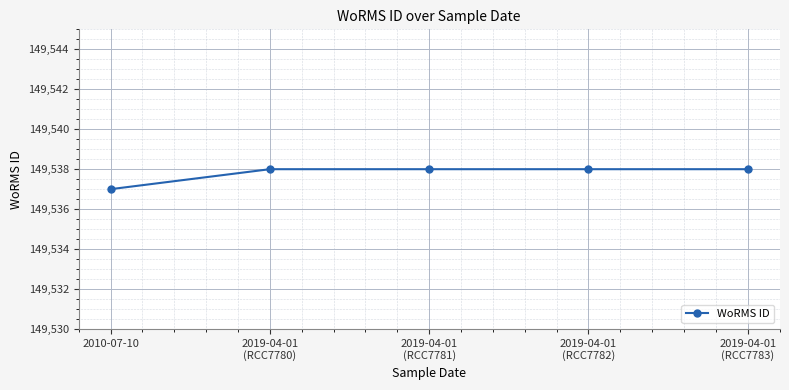

Which label corresponds to the smallest value in the chart?

2010-07-10